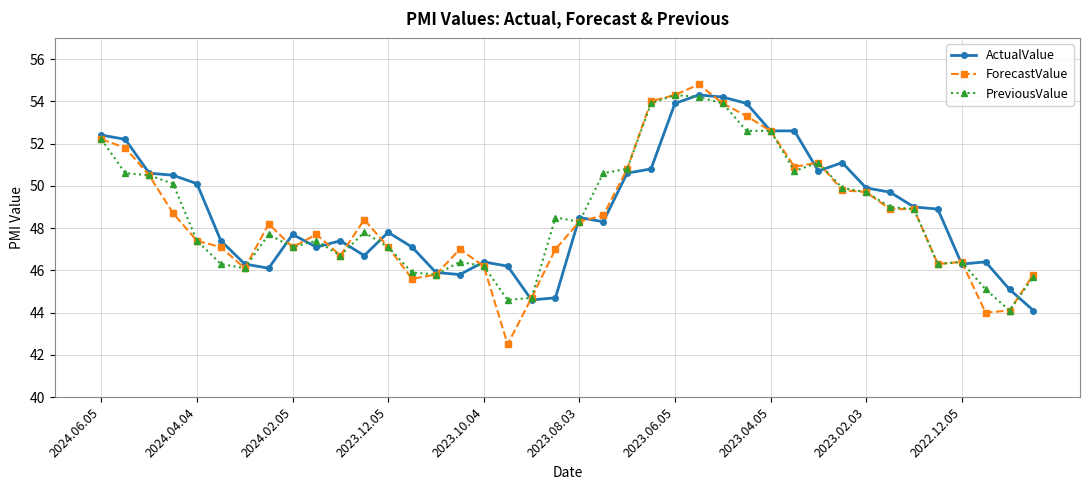

True or false: PreviousValue has more than 2 points higher than both neighbors.

True